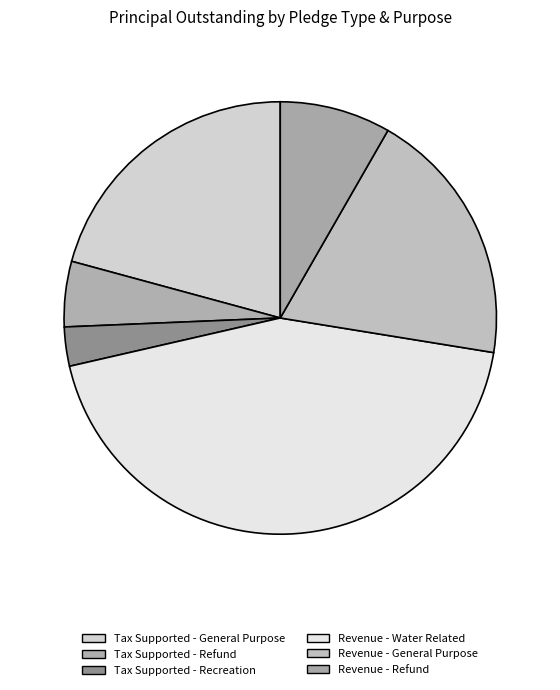

How many segments does this pie chart have?

6